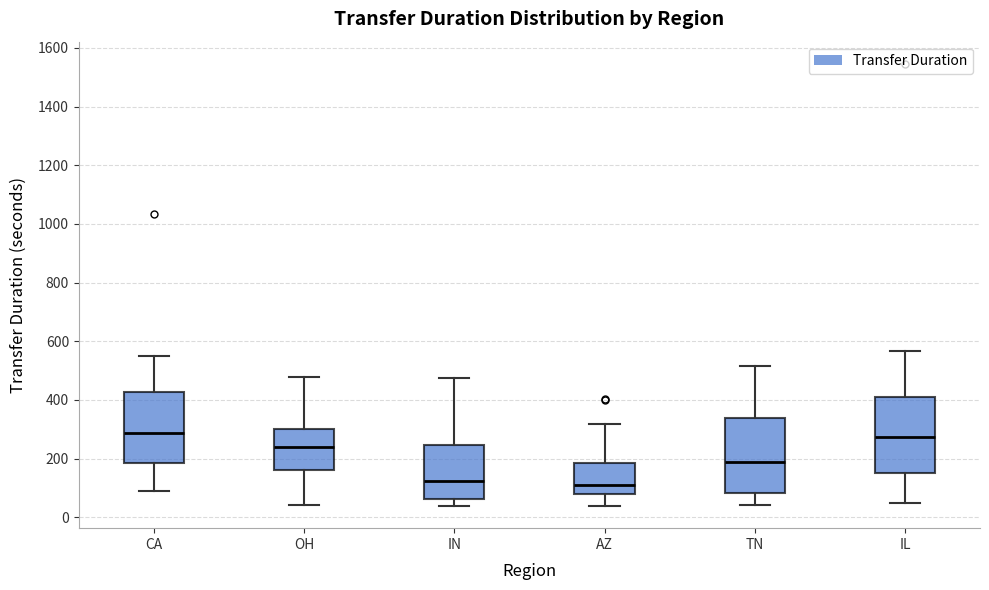

Reading left to right, transcribe this box plot: for each box, give where its median line is, the range the box spans, and where its two whiskers end, as read against the y-axis. The values are not printed on the chart, so give them approximately, as read against the axis.

CA: median 280, box 180 to 420, whiskers 100 to 540
OH: median 240, box 160 to 300, whiskers 40 to 480
IN: median 120, box 60 to 240, whiskers 40 to 480
AZ: median 100, box 80 to 180, whiskers 40 to 320
TN: median 180, box 80 to 340, whiskers 40 to 520
IL: median 280, box 140 to 400, whiskers 40 to 560